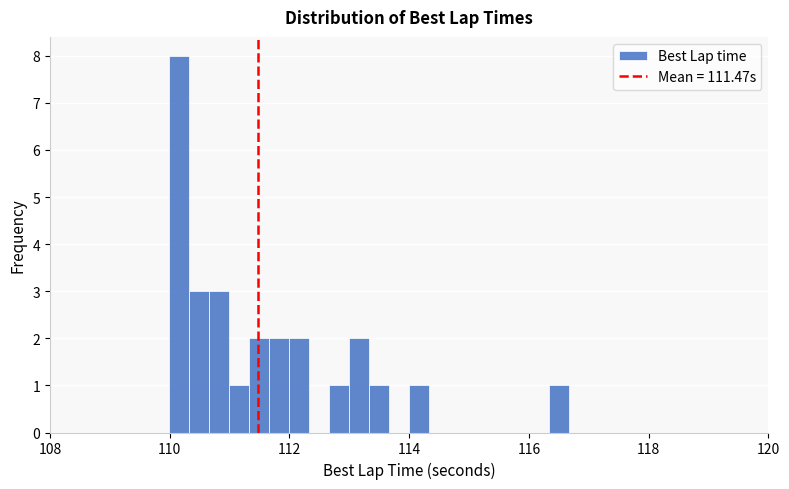

Around what value on the x-axis is the tallest bar? Give the approximate position of its centre, as read against the axis.

110.2